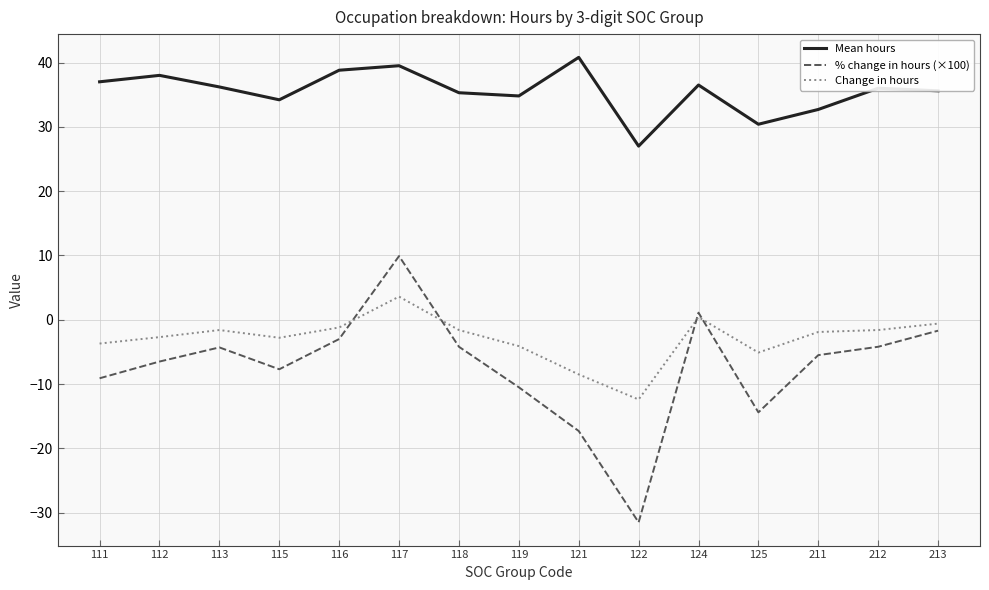

True or false: % change in hours (×100) and Mean hours intersect in this chart.

False